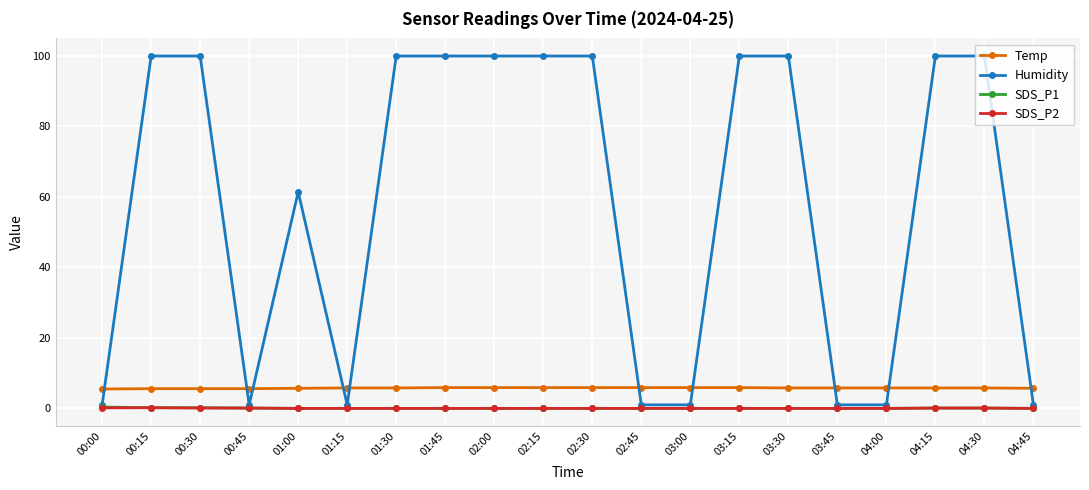

Which series has the largest range (max minus min)?

Humidity